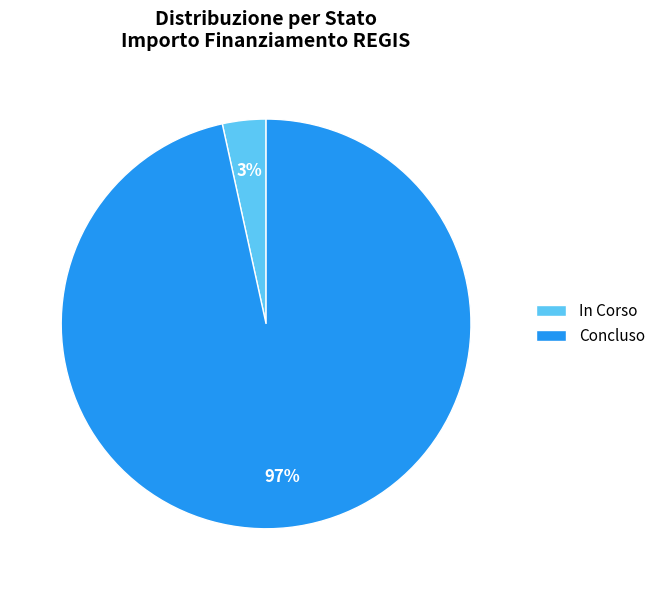

Combined, do Concluso and In Corso account for over 50%?

Yes